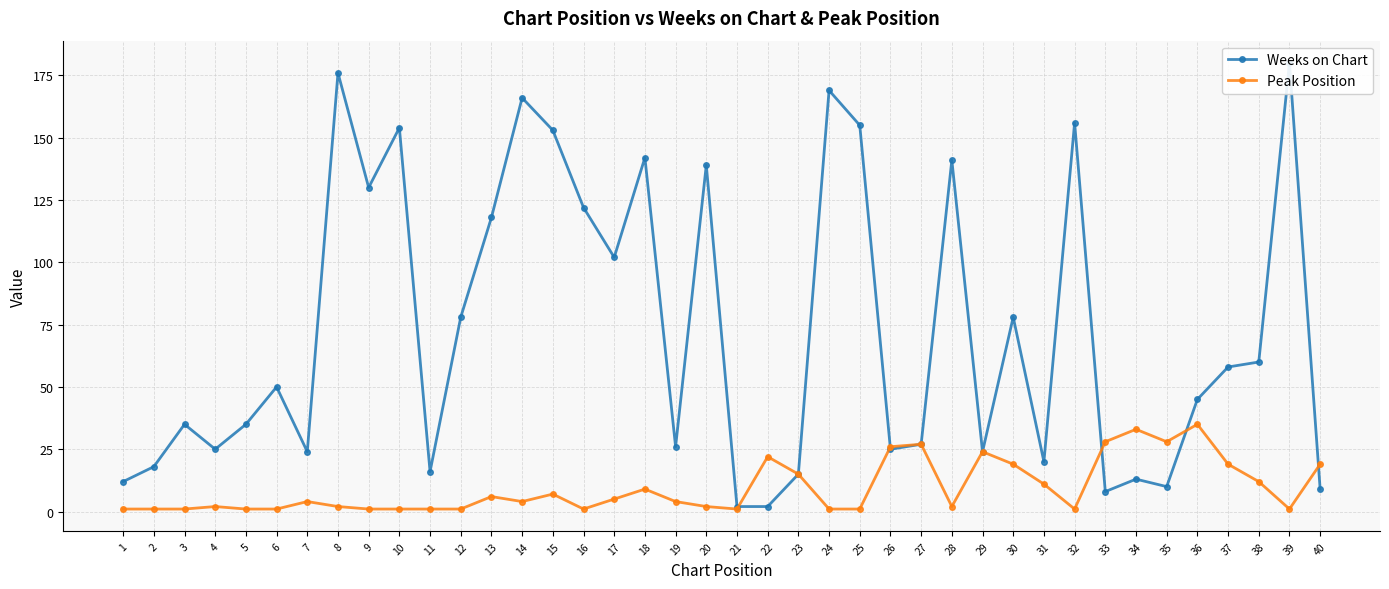

What is the sum of all Peak Position values?

380